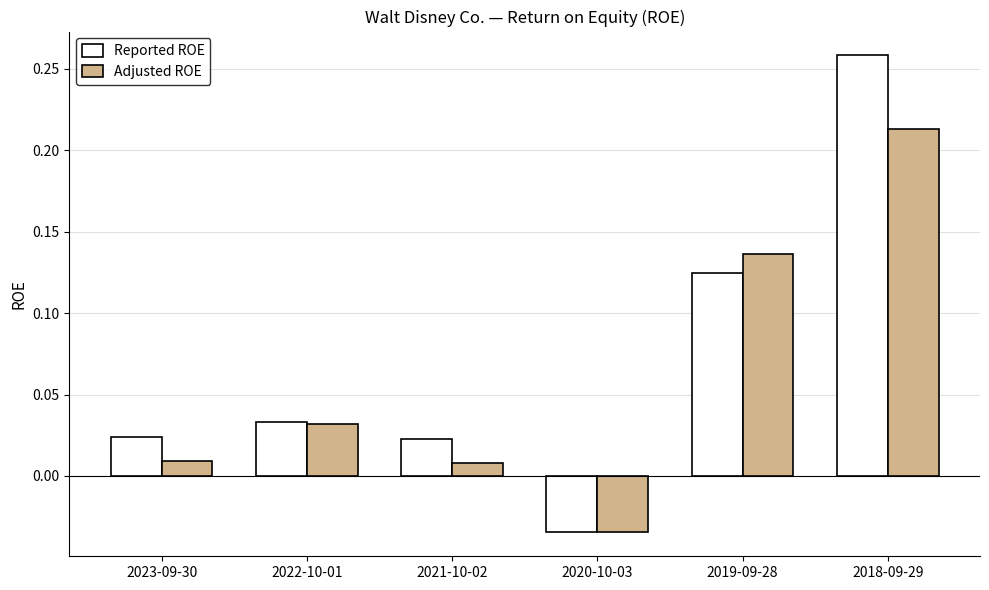

How many data points in Adjusted ROE are above 0?

5